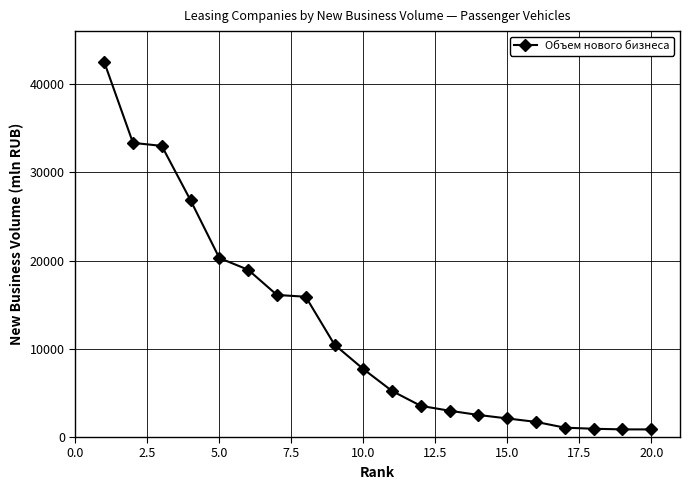

What is the value of the 3rd point from the left?

32991.8